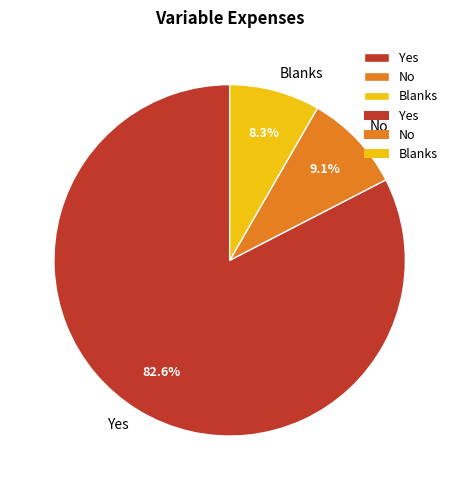

Rank the categories by value from lowest to highest.

Blanks, No, Yes